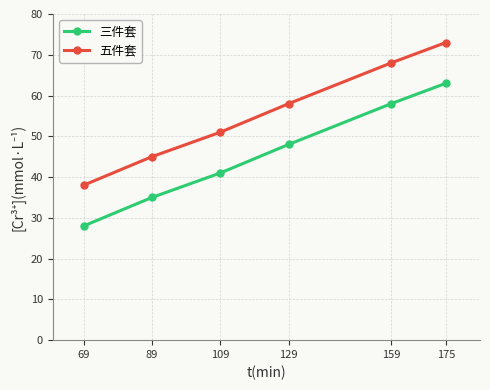

The value of 三件套 at 89 is 35. True or false?

True